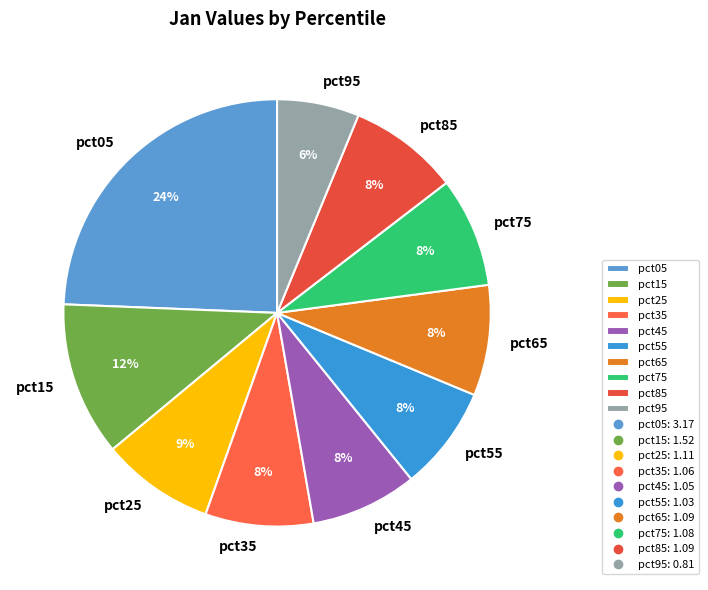

What percentage is the pct55 slice, to the nearest percent?

8%